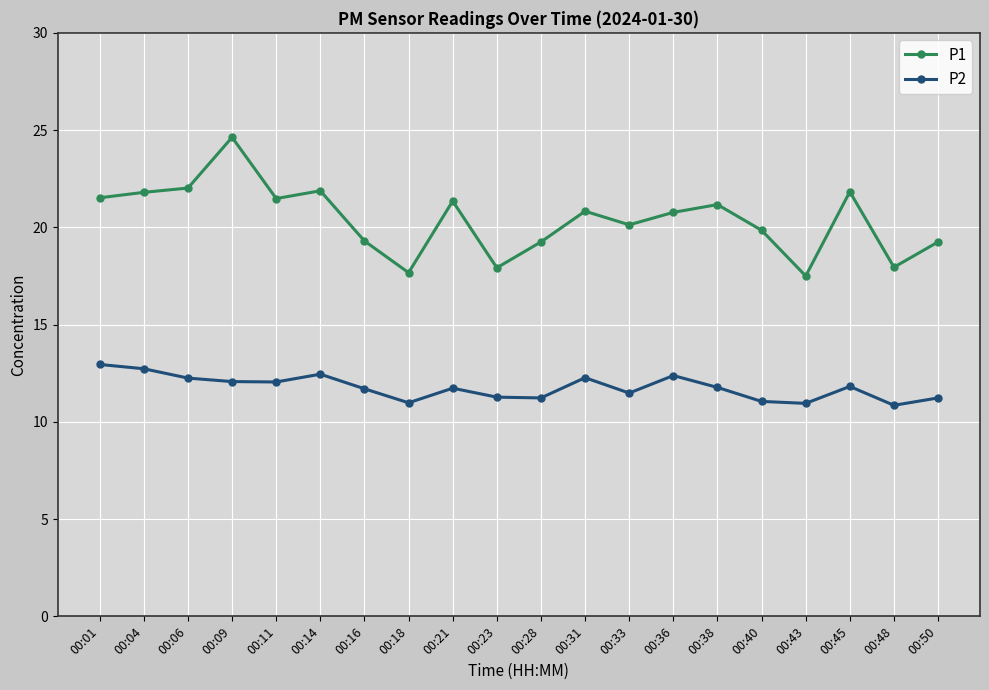

Does the chart display data point markers on the line(s)?

Yes